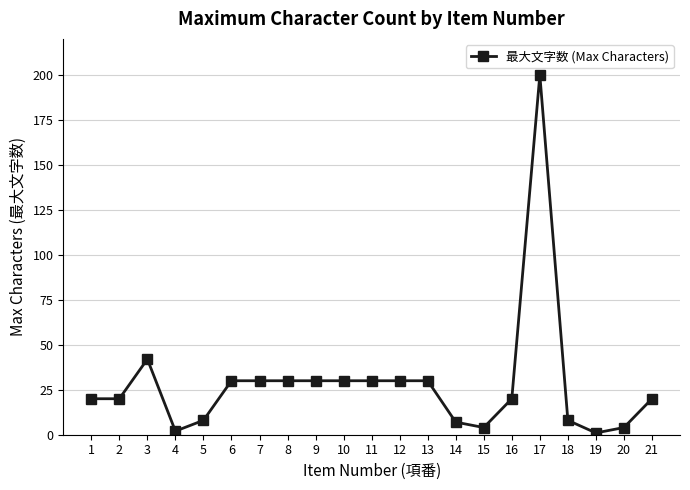

What is the value of the 12th point from the left?

30